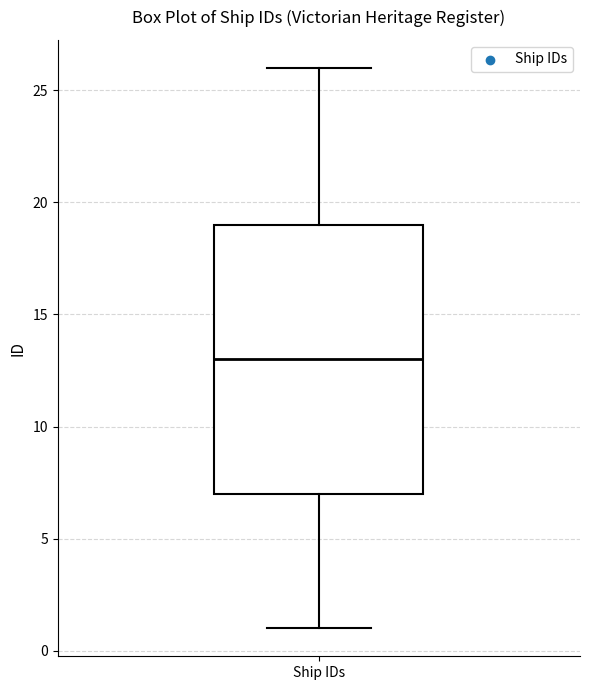

Transcribe this box plot: give where the median line is, the range the box spans, and where the two whiskers end, as read against the y-axis. The values are not printed on the chart, so give them approximately, as read against the axis.

median 13, box 7 to 19, whiskers 1 to 26